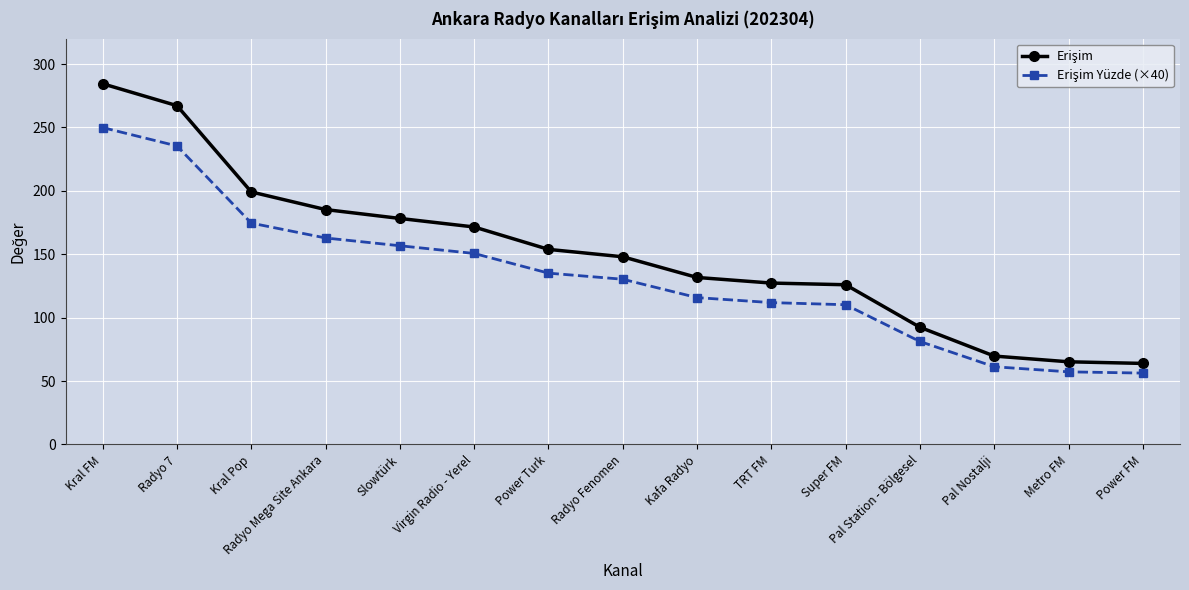

At which category is the sum across all series the highest?

Kral FM